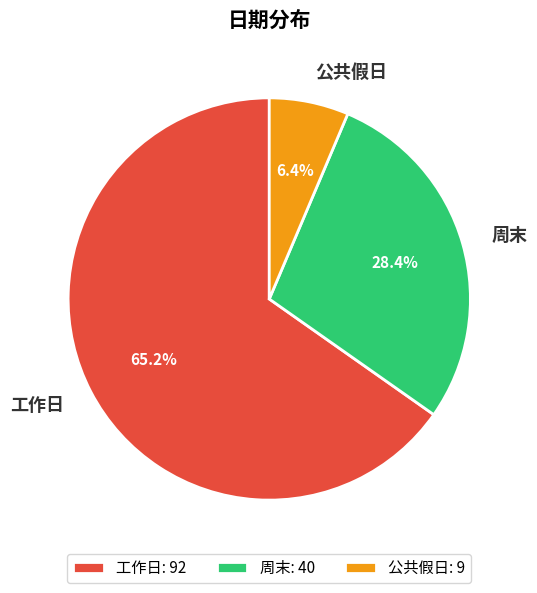

Which has a higher value, 公共假日 or 工作日?

工作日